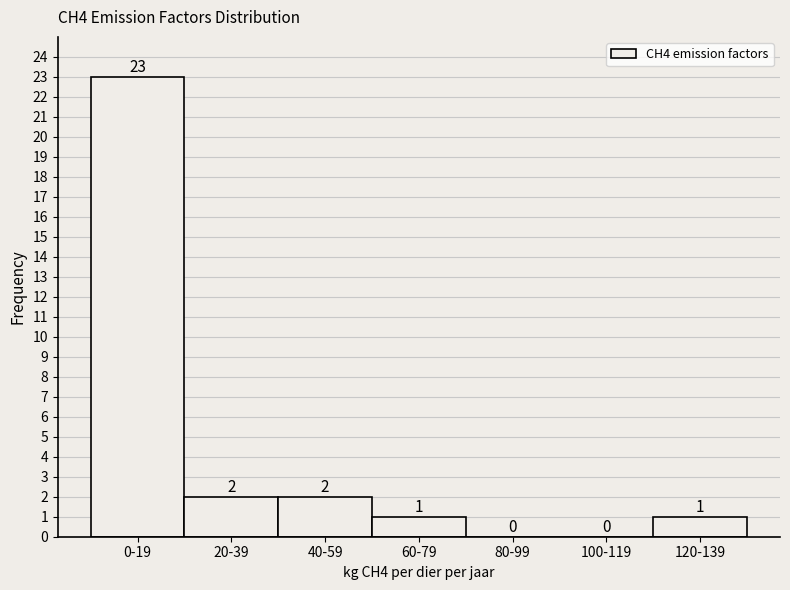

Reading left to right, what are all the values shown in this chart?

0-19=23	20-39=2	40-59=2	60-79=1	80-99=0	100-119=0	120-139=1